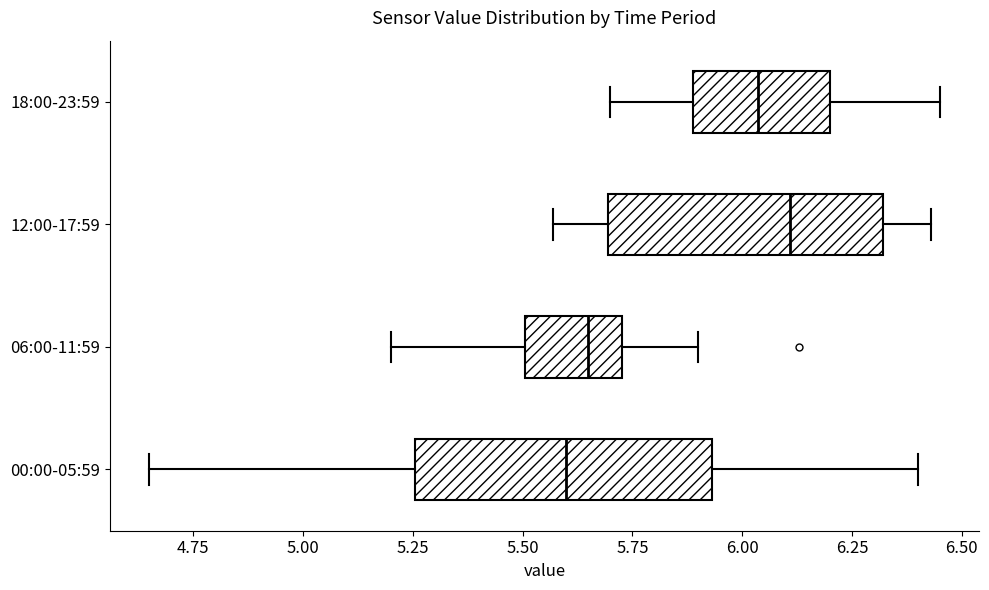

Which box is the widest, from its left edge to its right edge?

00:00-05:59